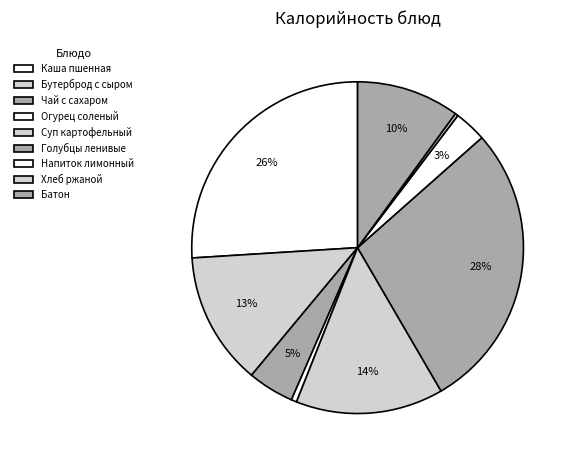

To the nearest percent, what is the average slice percentage?

11%